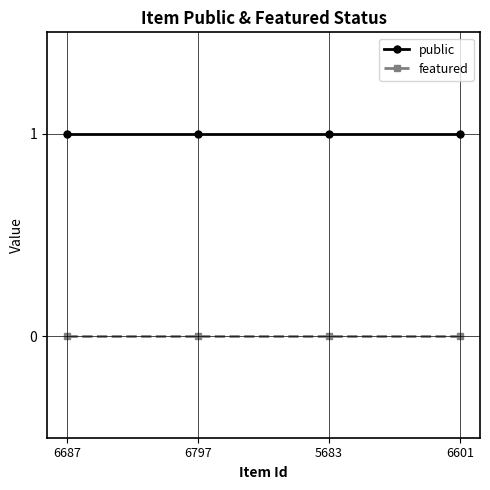

What are all the series names shown in the legend?

public, featured